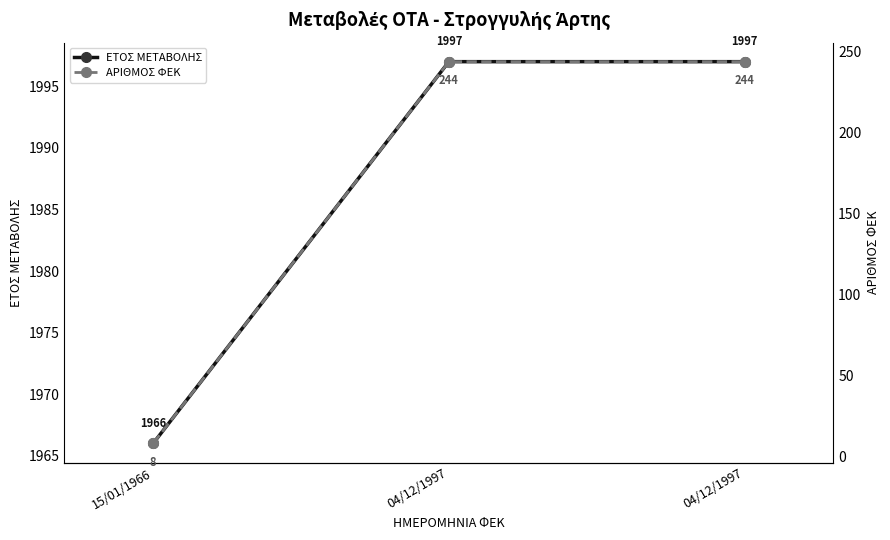

Which series has the largest total across all categories?

ΕΤΟΣ ΜΕΤΑΒΟΛΗΣ